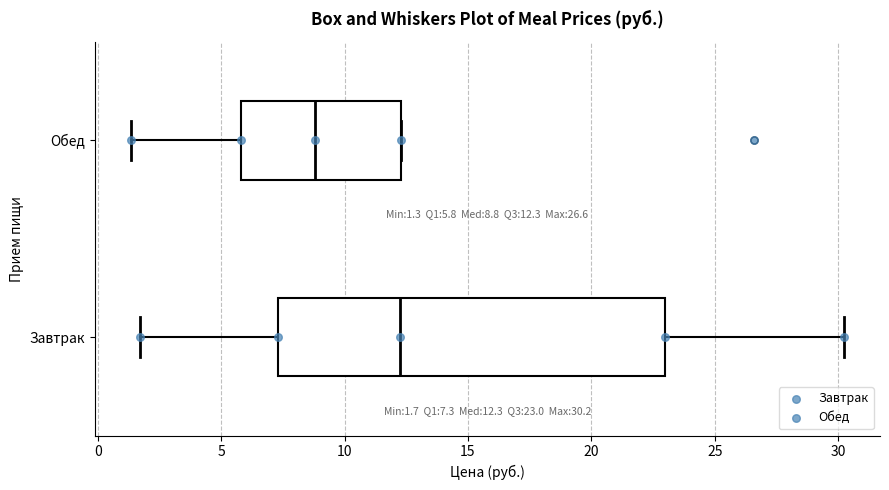

Which box is the widest, from its left edge to its right edge?

Завтрак